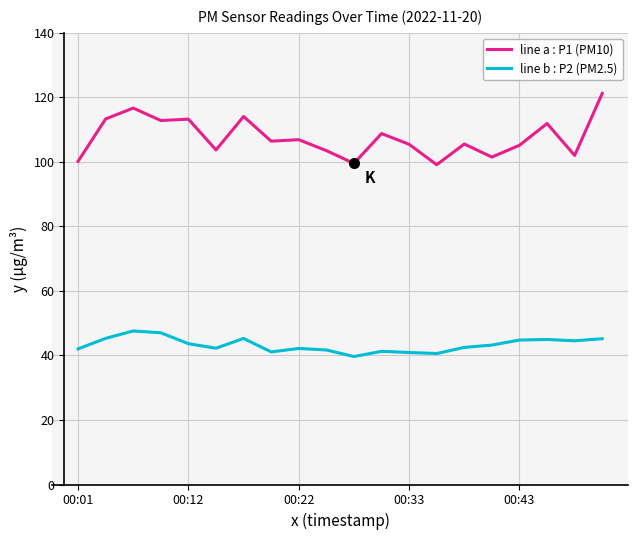

List the series in order of their peak value, lowest first.

line b : P2 (PM2.5), line a : P1 (PM10)